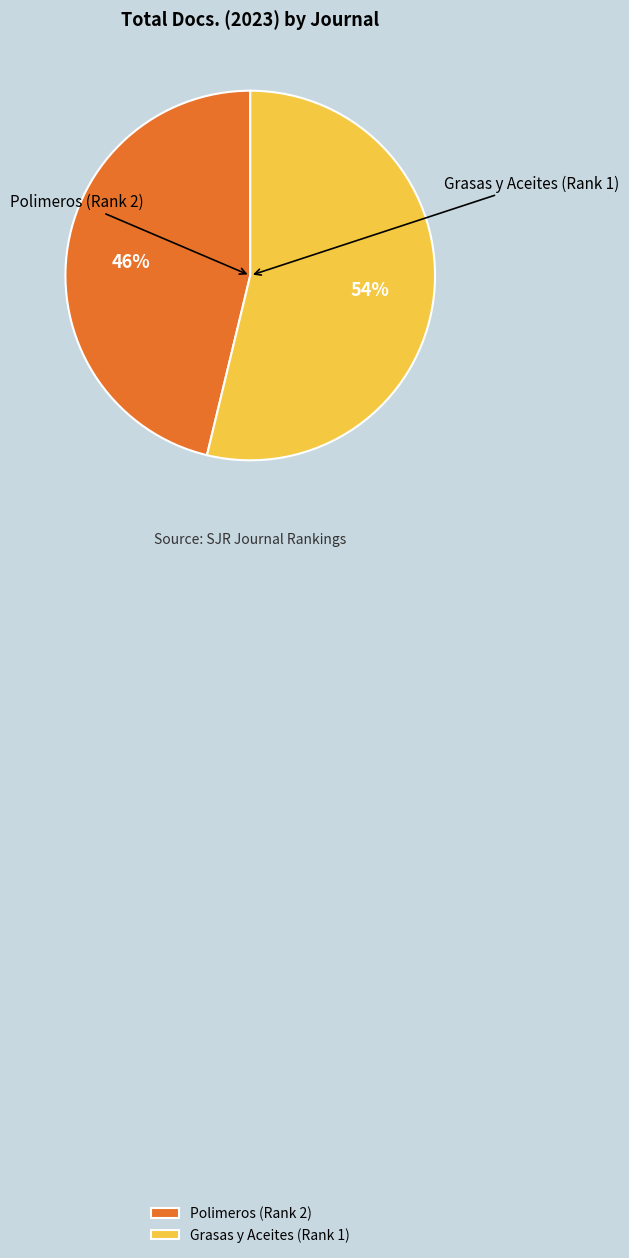

To the nearest percent, what is the difference between the largest and smallest slice percentages?

8%